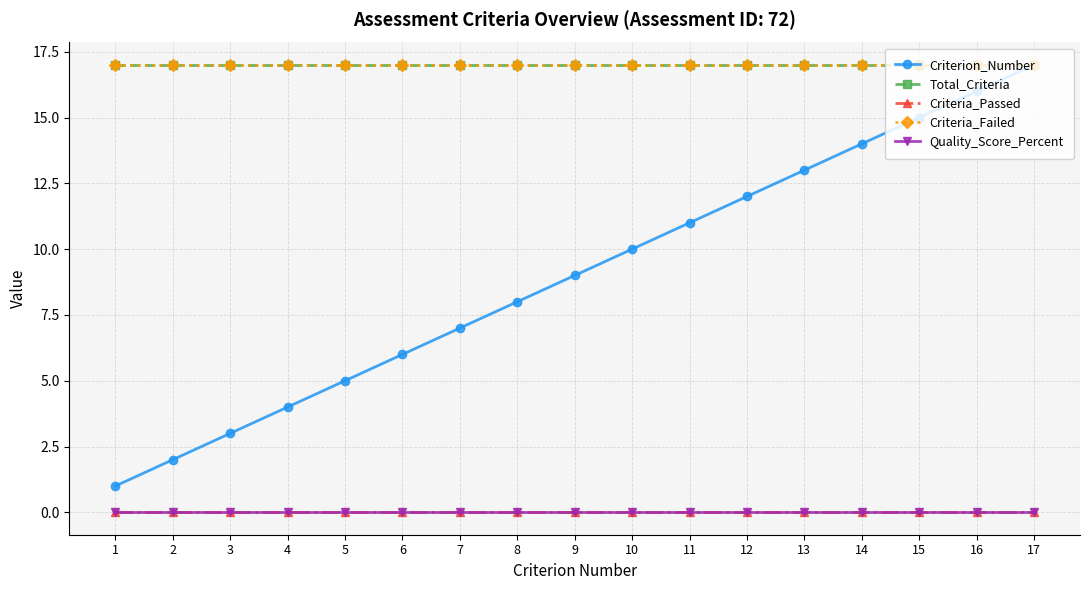

Reading right to left, transcribe all the data shown in this chart.

Criterion_Number: 17	16	15	14	13	12	11	10	9	8	7	6	5	4	3	2	1
Total_Criteria: 17	17	17	17	17	17	17	17	17	17	17	17	17	17	17	17	17
Criteria_Passed: 0	0	0	0	0	0	0	0	0	0	0	0	0	0	0	0	0
Criteria_Failed: 17	17	17	17	17	17	17	17	17	17	17	17	17	17	17	17	17
Quality_Score_Percent: 0	0	0	0	0	0	0	0	0	0	0	0	0	0	0	0	0